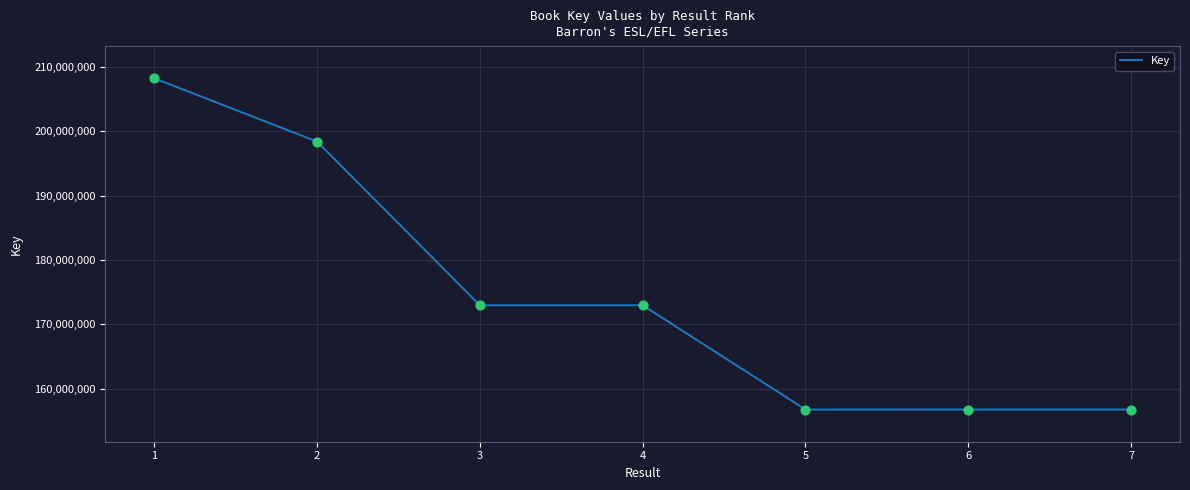

What is the ratio of the value at 7 to the value at 4?

0.9